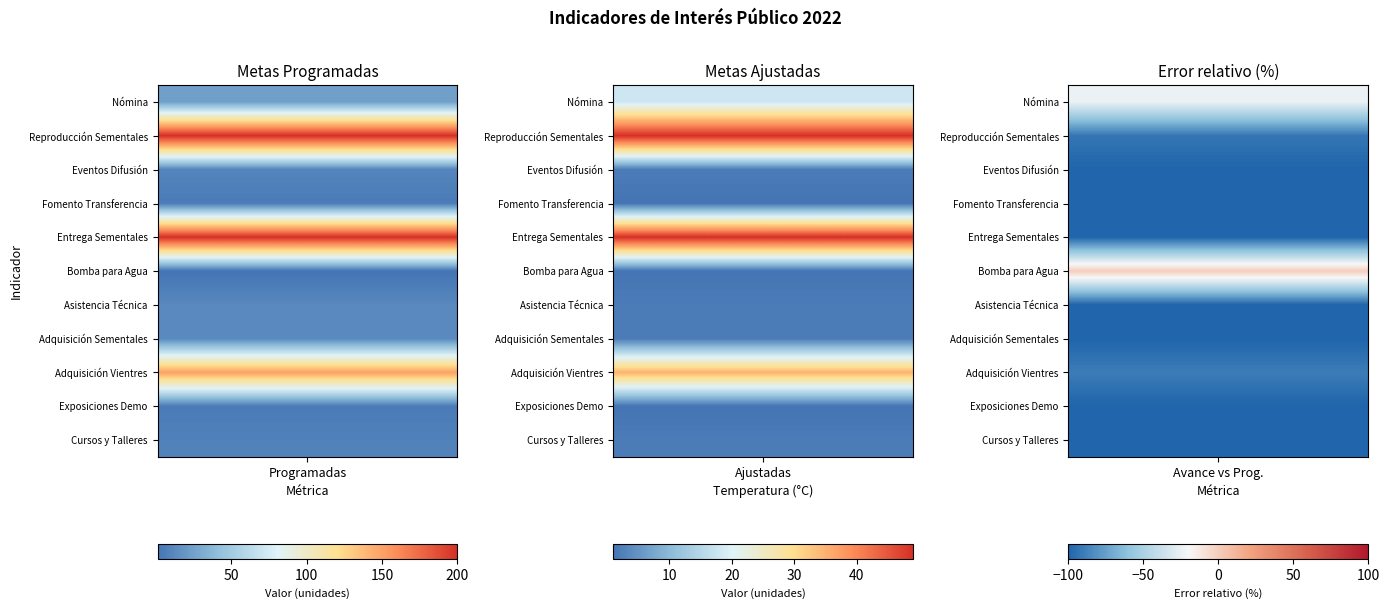

What is the spread (max minus min) of values at Metas ajustadas?

48